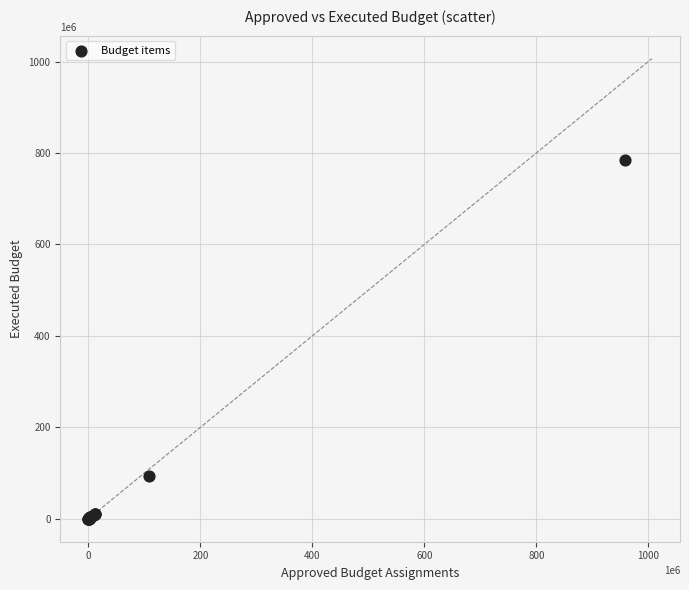

What Y value in the scatter plot is closest to 392584597?

93039583.9